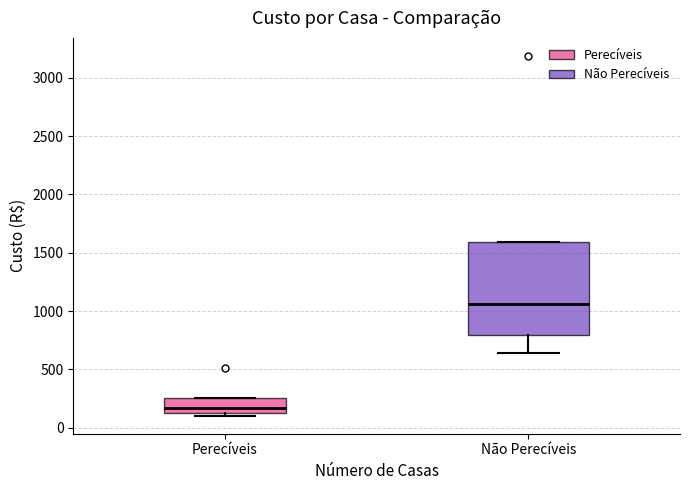

Reading left to right, transcribe this box plot: for each box, give where its median line is, the range the box spans, and where its two whiskers end, as read against the y-axis. The values are not printed on the chart, so give them approximately, as read against the axis.

Perecíveis: median 150 (just above the box's lower edge), box 150 to 250, whiskers 100 to 250
Não Perecíveis: median 1050, box 800 to 1600, whiskers 650 to 1600